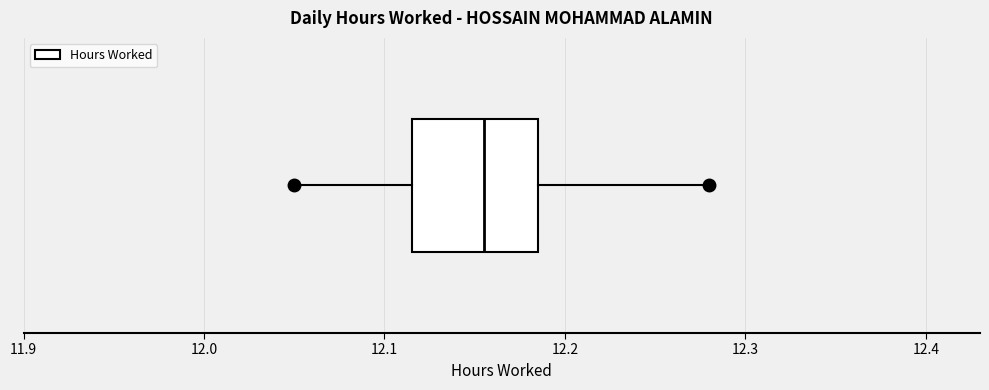

Transcribe this box plot: give where the median line is, the range the box spans, and where the two whiskers end, as read against the x-axis. The values are not printed on the chart, so give them approximately, as read against the axis.

median 12.16, box 12.12 to 12.19, whiskers 12.05 to 12.28